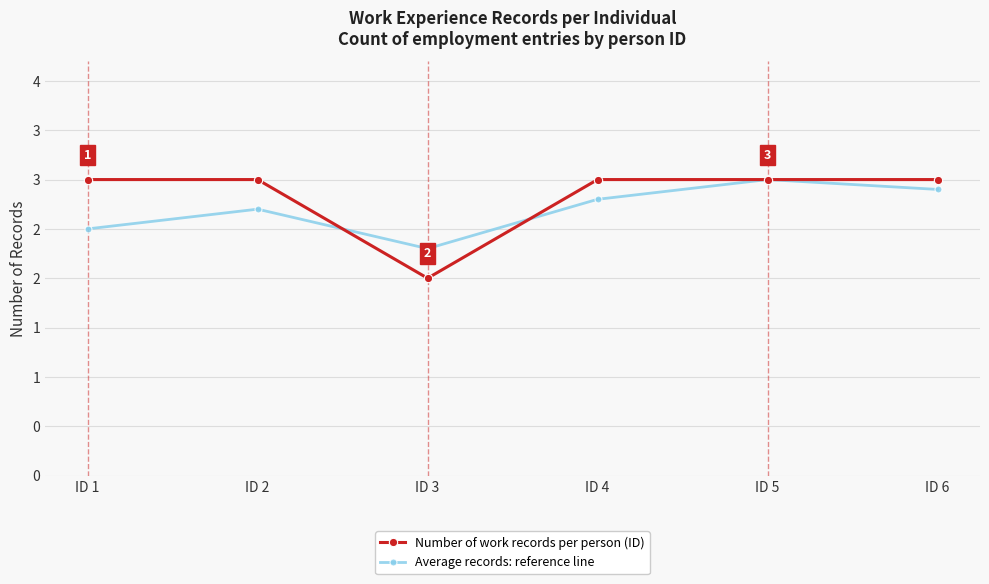

Does the chart have visible grid lines?

Yes